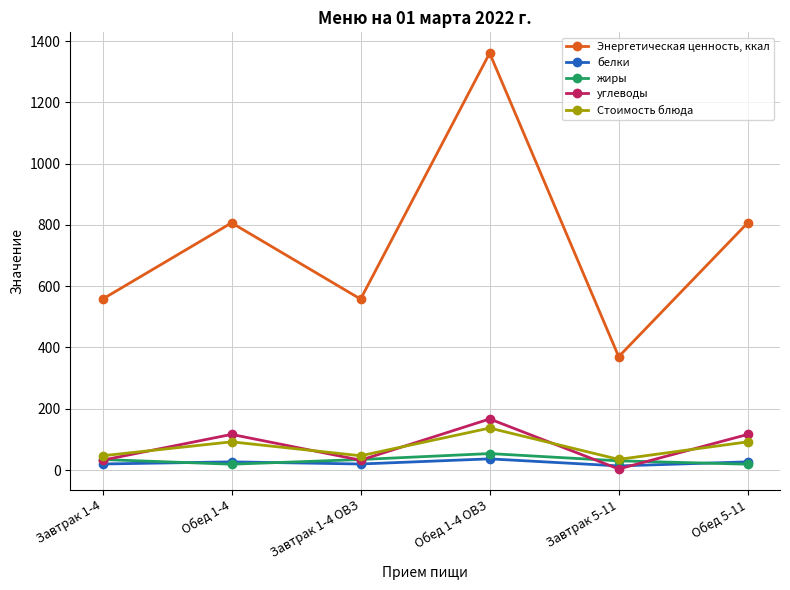

Is this an area chart (filled region under the line)?

No